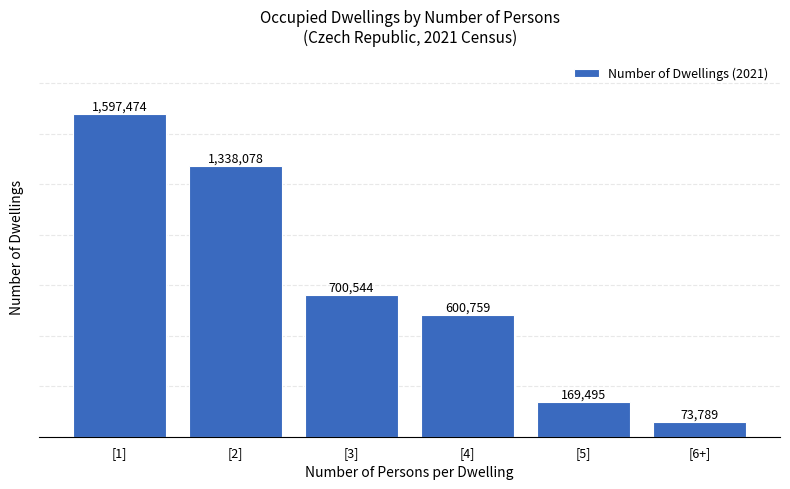

Reading right to left, transcribe all the data shown in this chart.

[6+]=73789	[5]=169495	[4]=600759	[3]=700544	[2]=1338078	[1]=1597474